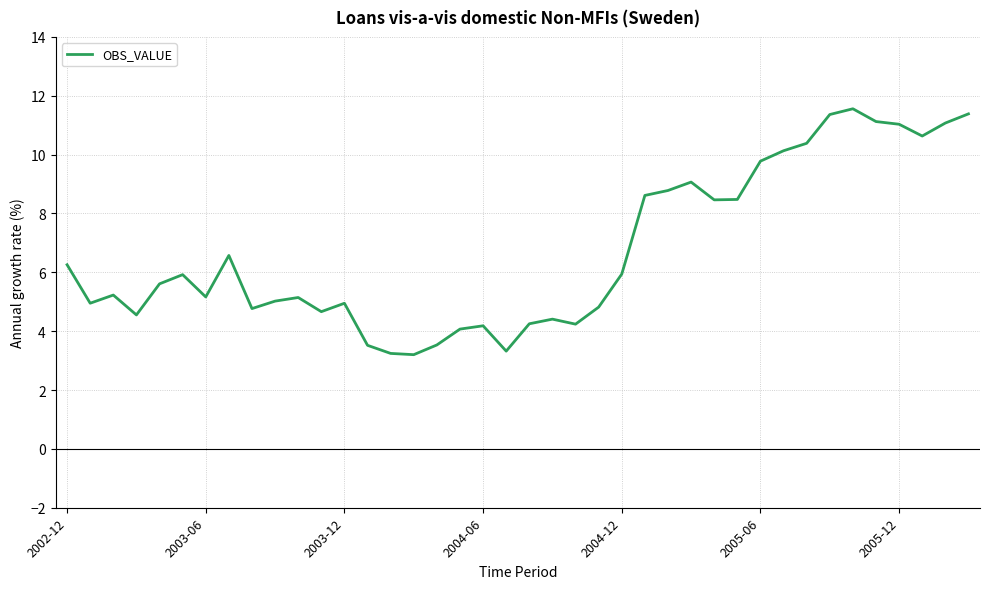

What is the difference between the maximum and minimum values?

8.4